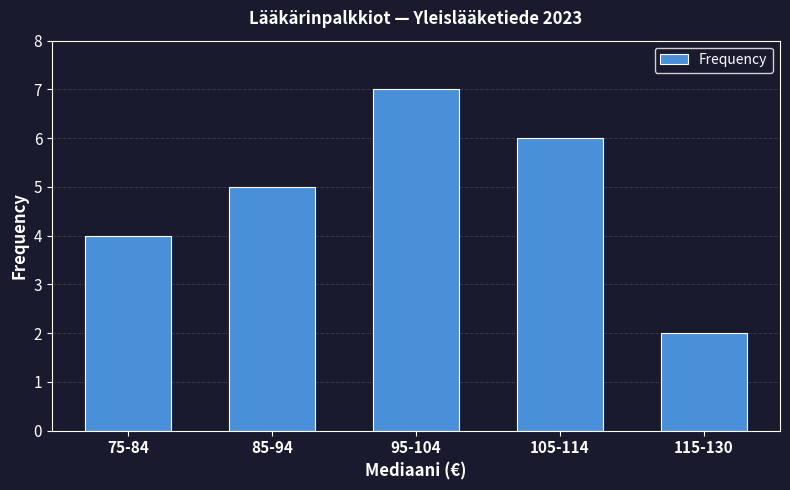

Reading left to right, list all the values displayed in this chart.

4	5	7	6	2